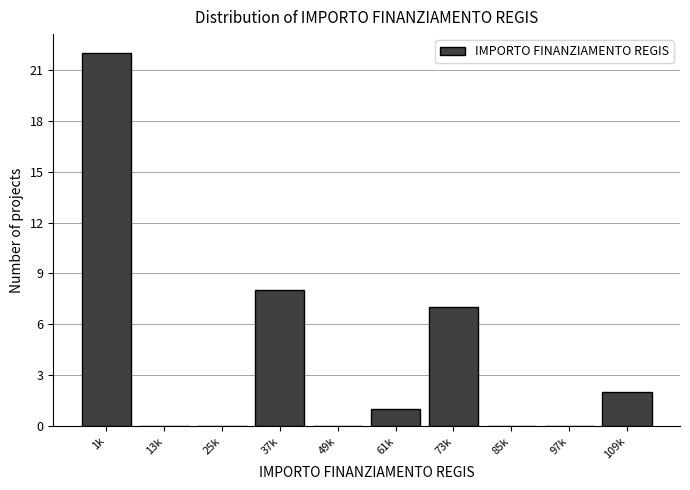

Reading left to right, what are all the values shown in this chart?

1k=22	13k=0	25k=0	37k=8	49k=0	61k=1	73k=7	85k=0	97k=0	109k=2